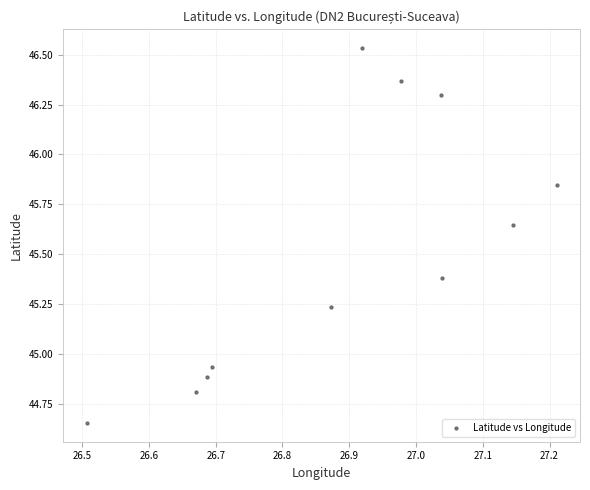

What is the average X value?

26.9